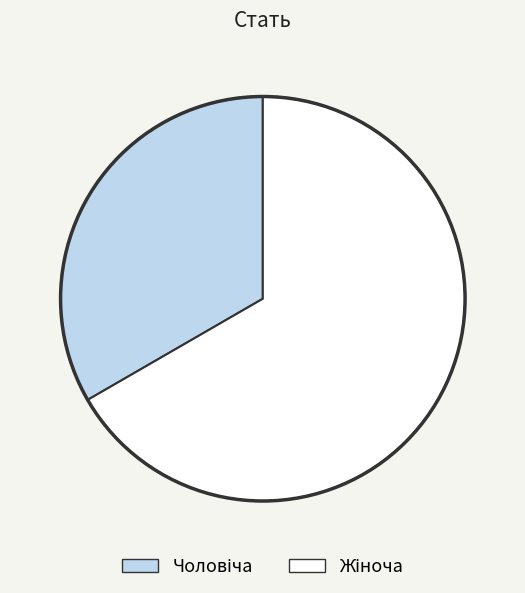

Does any single category account for the majority?

Yes